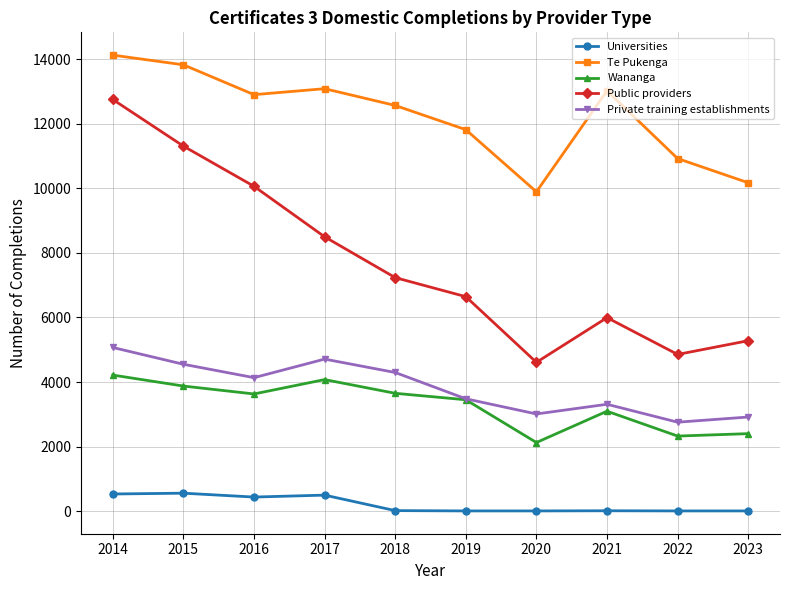

What is the value of the Te Pukenga point at the 7th from the left?

9895